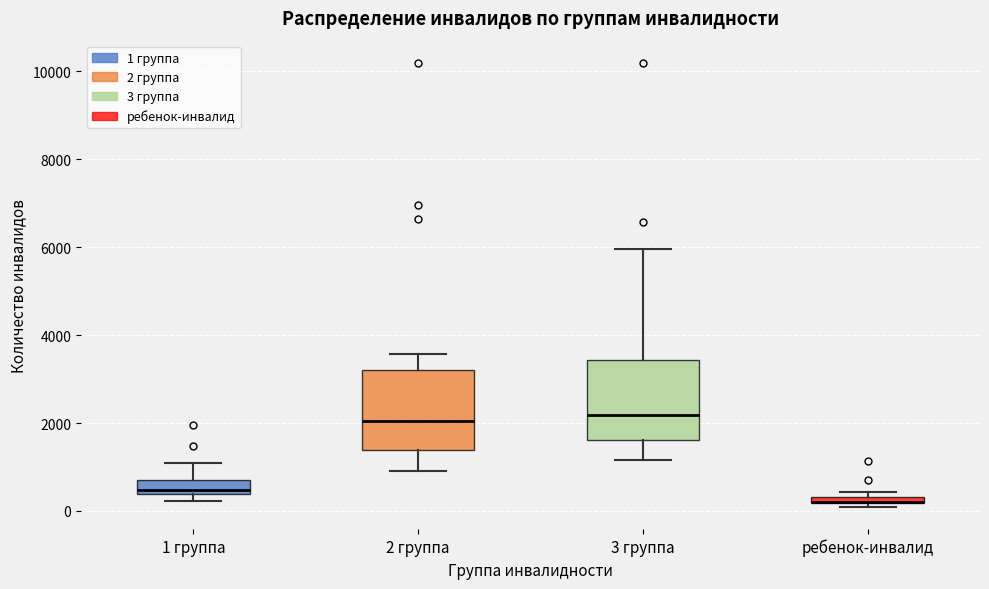

Where is the lower edge of the box for 2 группа on the y-axis? The values are not printed on the chart, so give them approximately, as read against the axis.

1400